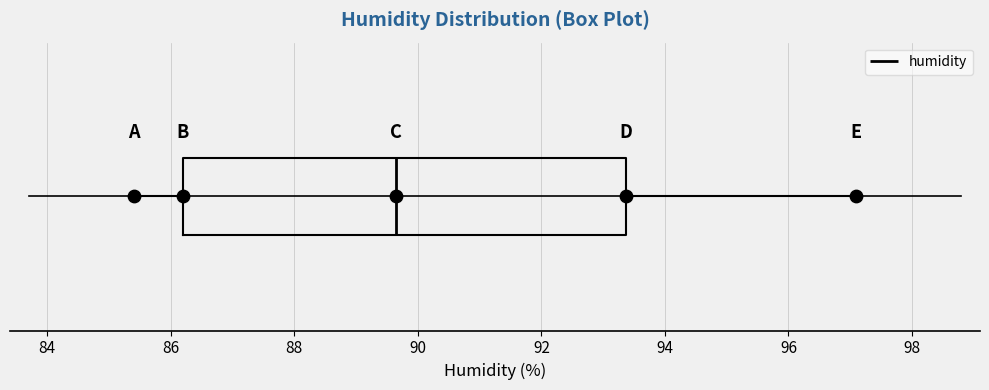

Transcribe this box plot: give where the median line is, the range the box spans, and where the two whiskers end, as read against the x-axis. The values are not printed on the chart, so give them approximately, as read against the axis.

median 89.6, box 86.2 to 93.4, whiskers 85.4 to 97.2